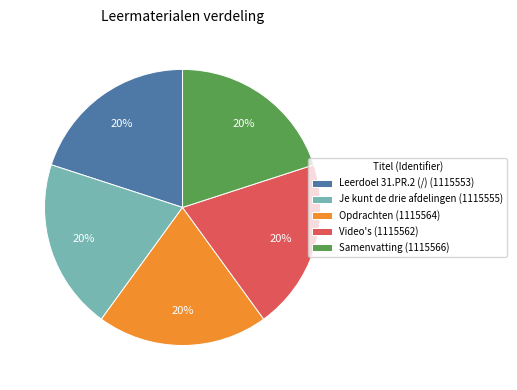

Does Video's account for over 50% of the chart?

No